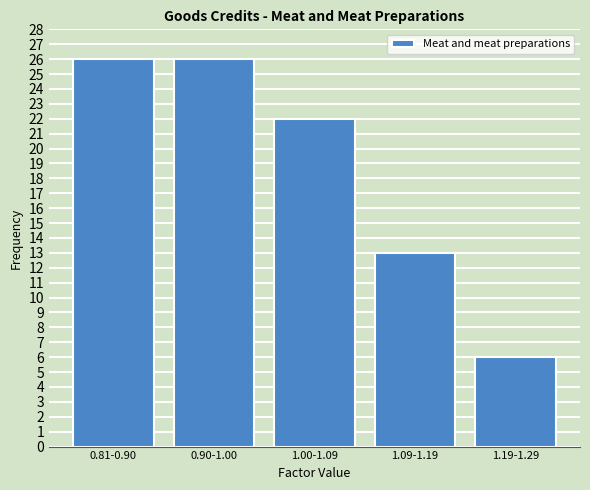

Reading left to right, list all the values displayed in this chart.

26	26	22	13	6